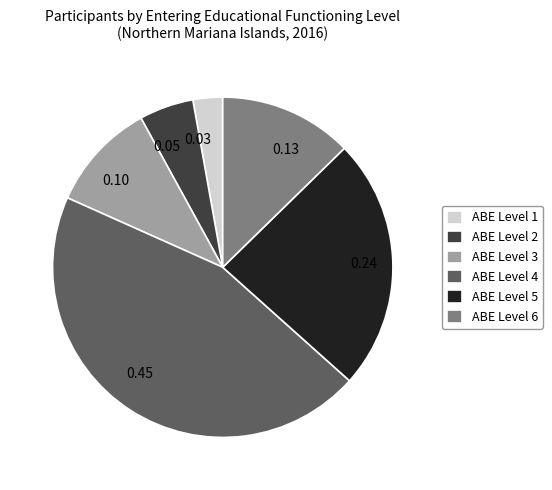

The ABE Level 4 slice represents 52% of the pie. True or false?

False